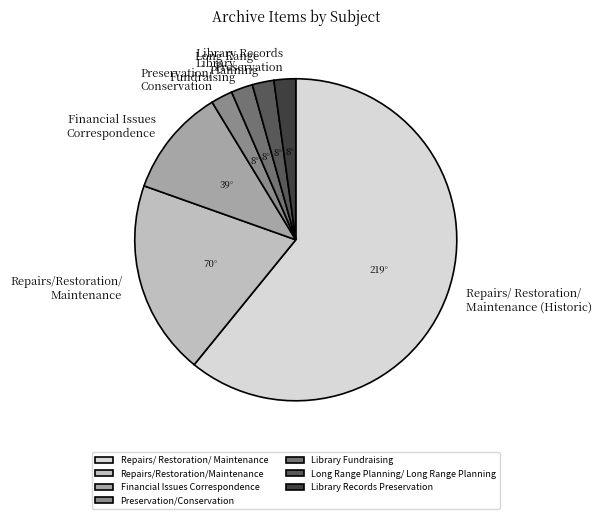

The Library Records Preservation slice represents 15% of the pie. True or false?

False